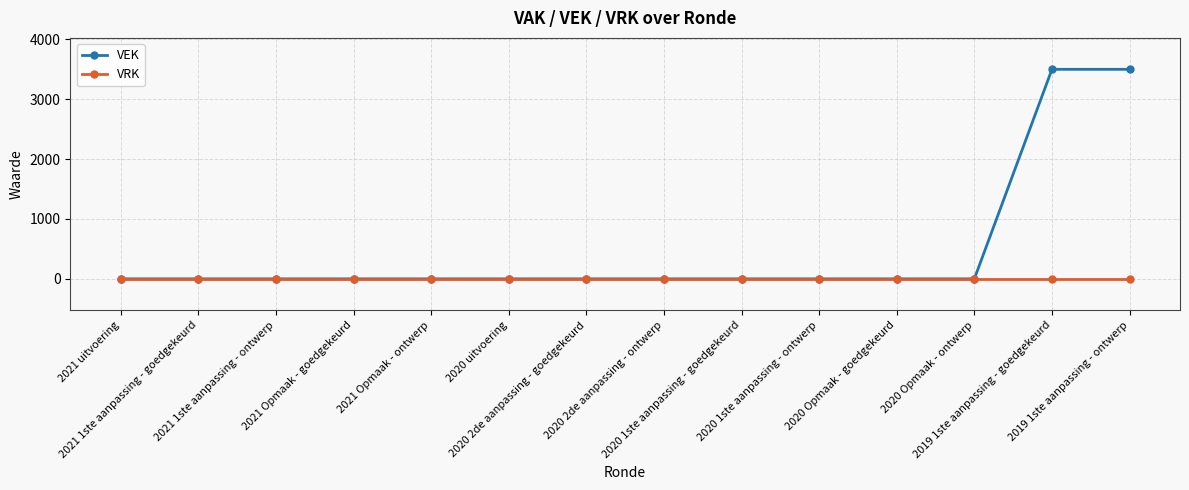

Reading left to right, extract all data points from this chart.

VEK: 2021 uitvoering=0	2021 1ste aanpassing - goedgekeurd=0	2021 1ste aanpassing - ontwerp=0	2021 Opmaak - goedgekeurd=0	2021 Opmaak - ontwerp=0	2020 uitvoering=0	2020 2de aanpassing - goedgekeurd=0	2020 2de aanpassing - ontwerp=0	2020 1ste aanpassing - goedgekeurd=0	2020 1ste aanpassing - ontwerp=0	2020 Opmaak - goedgekeurd=0	2020 Opmaak - ontwerp=0	2019 1ste aanpassing - goedgekeurd=3500	2019 1ste aanpassing - ontwerp=3500
VRK: 2021 uitvoering=0	2021 1ste aanpassing - goedgekeurd=0	2021 1ste aanpassing - ontwerp=0	2021 Opmaak - goedgekeurd=0	2021 Opmaak - ontwerp=0	2020 uitvoering=0	2020 2de aanpassing - goedgekeurd=0	2020 2de aanpassing - ontwerp=0	2020 1ste aanpassing - goedgekeurd=0	2020 1ste aanpassing - ontwerp=0	2020 Opmaak - goedgekeurd=0	2020 Opmaak - ontwerp=0	2019 1ste aanpassing - goedgekeurd=0	2019 1ste aanpassing - ontwerp=0